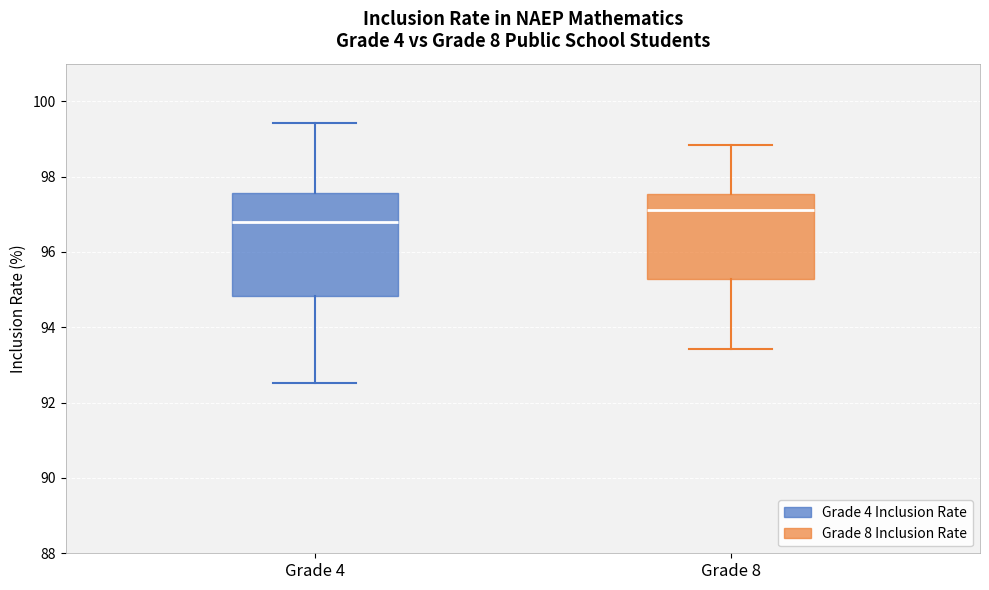

Reading left to right, read every box against the y-axis: the position of its median line, the range the box covers, and the ends of its whiskers. The values are not printed on the chart, so give them approximately, as read against the axis.

Grade 4: median 96.8, box 94.8 to 97.6, whiskers 92.6 to 99.4
Grade 8: median 97.2, box 95.2 to 97.6, whiskers 93.4 to 98.8